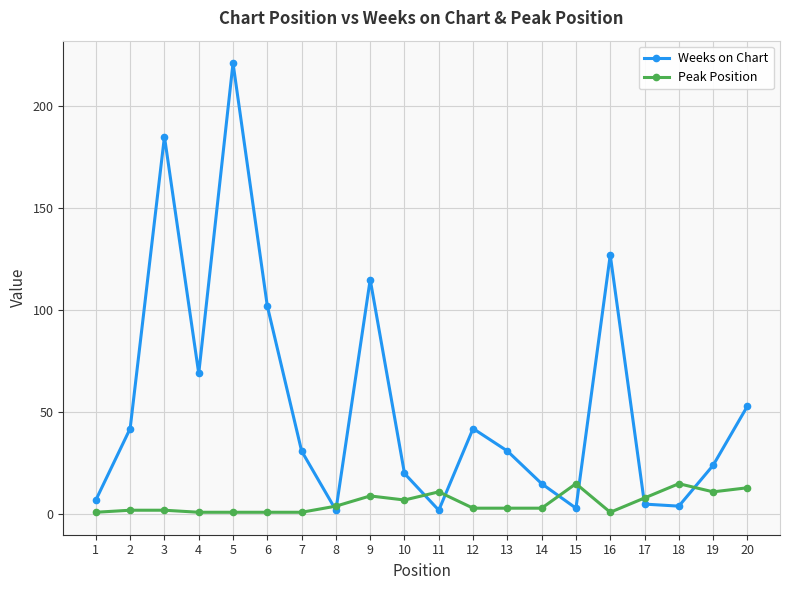

Reading left to right, transcribe all the data shown in this chart.

Weeks on Chart: 1=7	2=42	3=185	4=69	5=221	6=102	7=31	8=2	9=115	10=20	11=2	12=42	13=31	14=15	15=3	16=127	17=5	18=4	19=24	20=53
Peak Position: 1=1	2=2	3=2	4=1	5=1	6=1	7=1	8=4	9=9	10=7	11=11	12=3	13=3	14=3	15=15	16=1	17=8	18=15	19=11	20=13